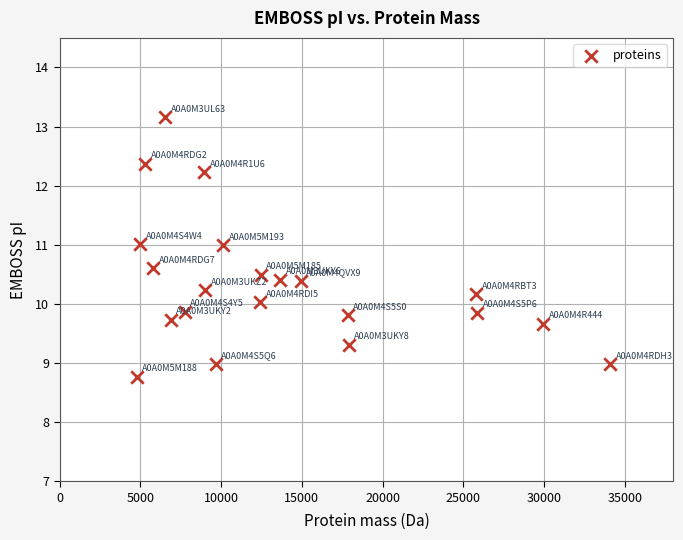

What is the range of Y values (max minus min)?

4.4